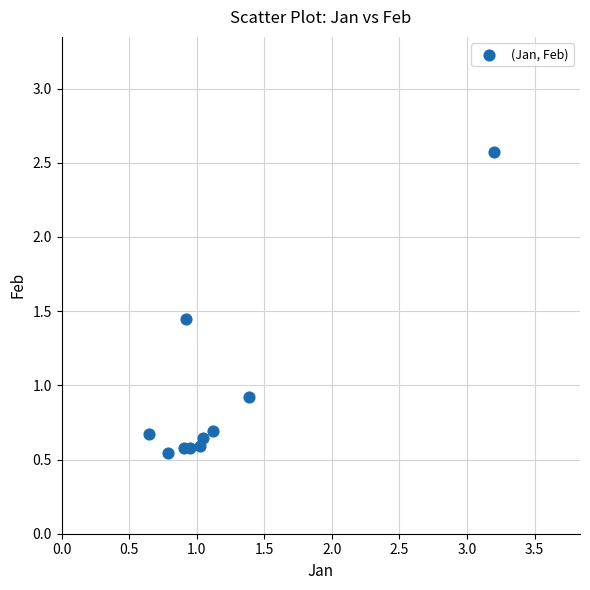

What Y value in the scatter plot is closest to 1?

0.9